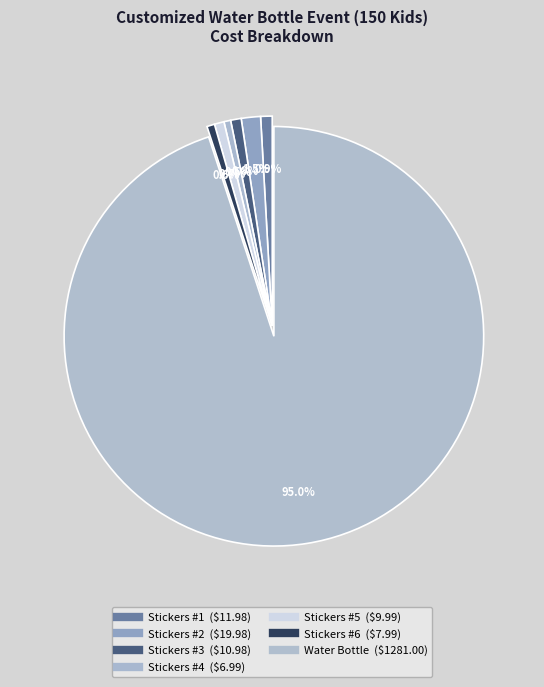

Is it true that Stickers #5 is 1% of the pie?

True